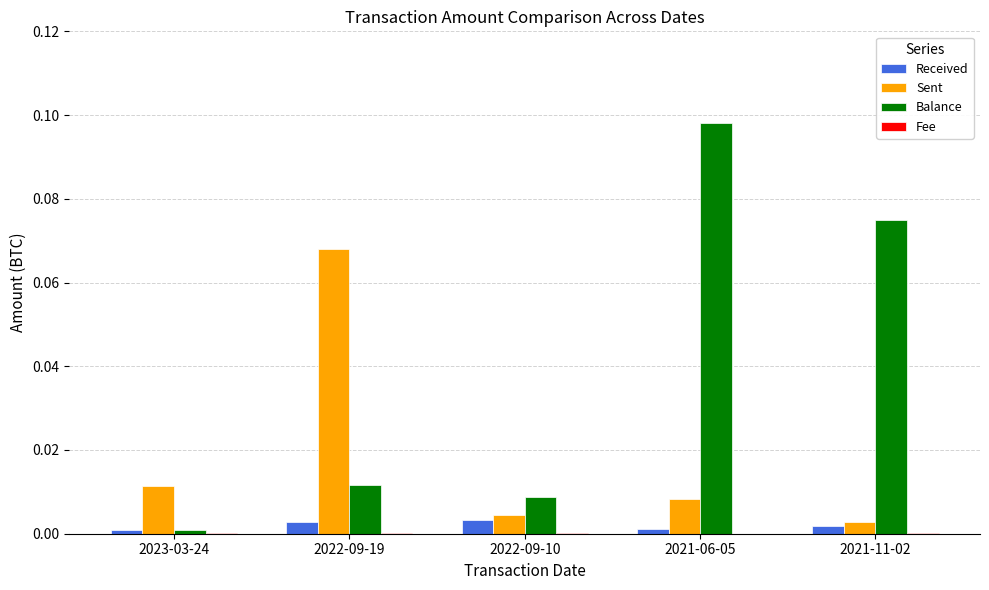

Which series changed the most between 2021-06-05 and 2021-11-02?

Balance